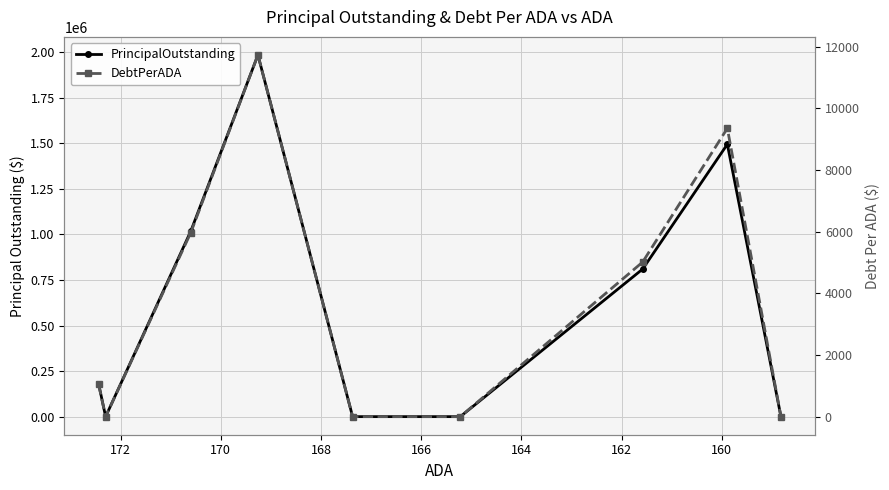

The value of DebtPerADA at 158 is 1365.3. True or false?

False